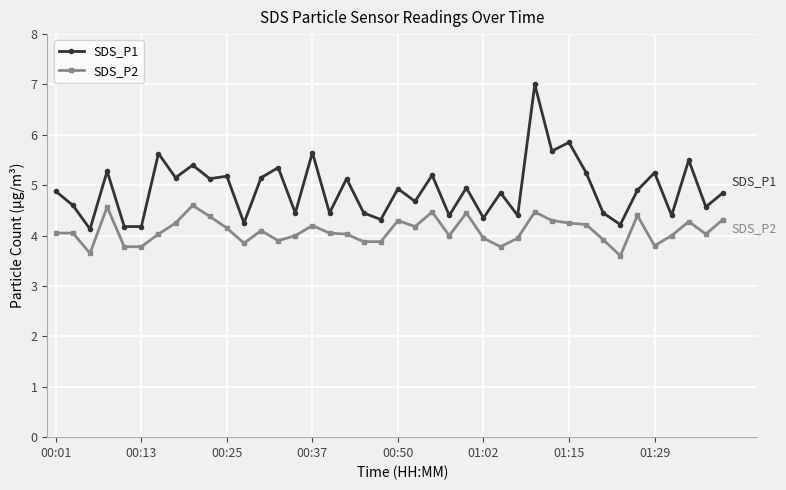

Which series has the largest total across all categories?

SDS_P1